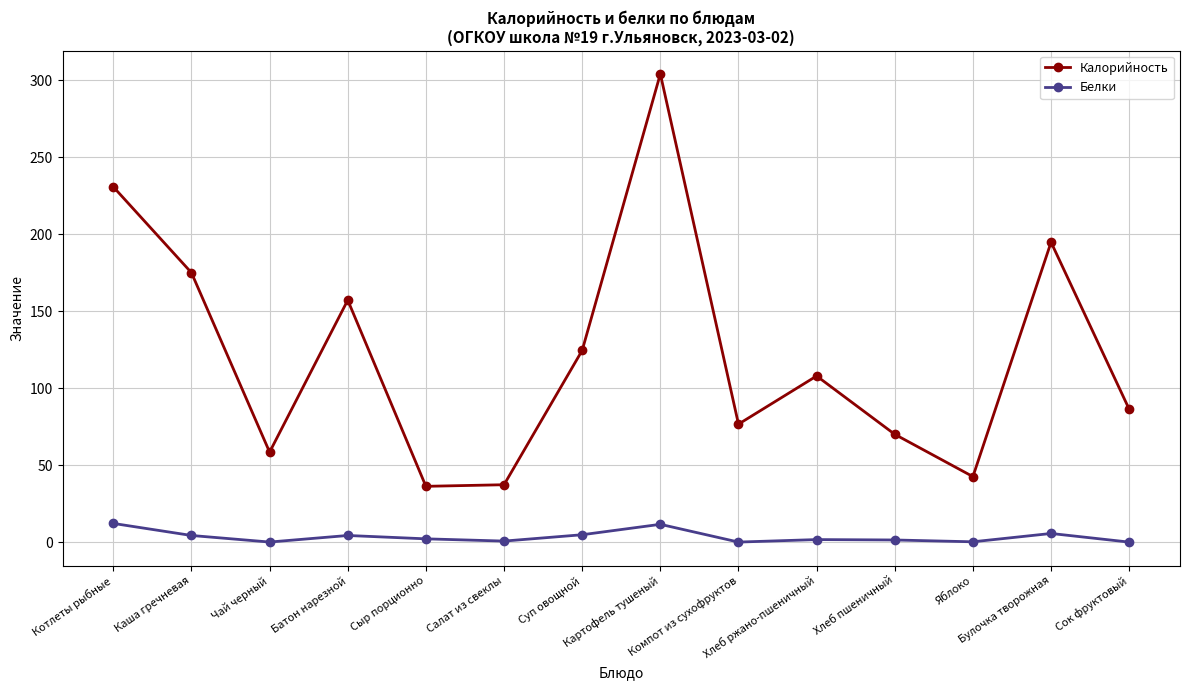

The Белки series shows 1.8 at Хлеб ржано-пшеничный. True or false?

True